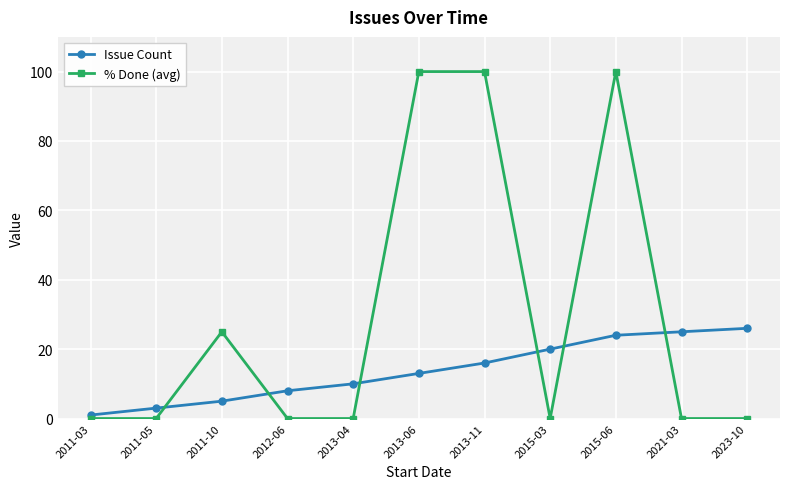

List the series in order of their peak value, highest first.

% Done (avg), Issue Count